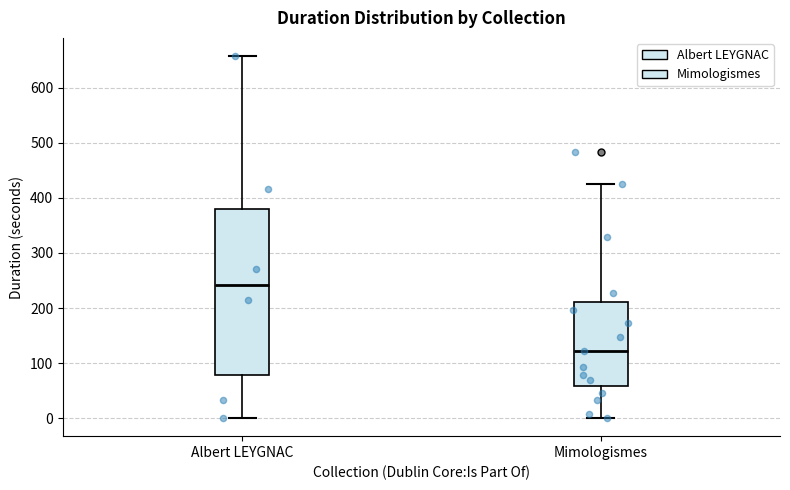

Reading left to right, transcribe this box plot: for each box, give where its median line is, the range the box spans, and where its two whiskers end, as read against the y-axis. The values are not printed on the chart, so give them approximately, as read against the axis.

Albert LEYGNAC: median 240, box 80 to 380, whiskers 0 to 660
Mimologismes: median 120, box 60 to 210, whiskers 0 to 430